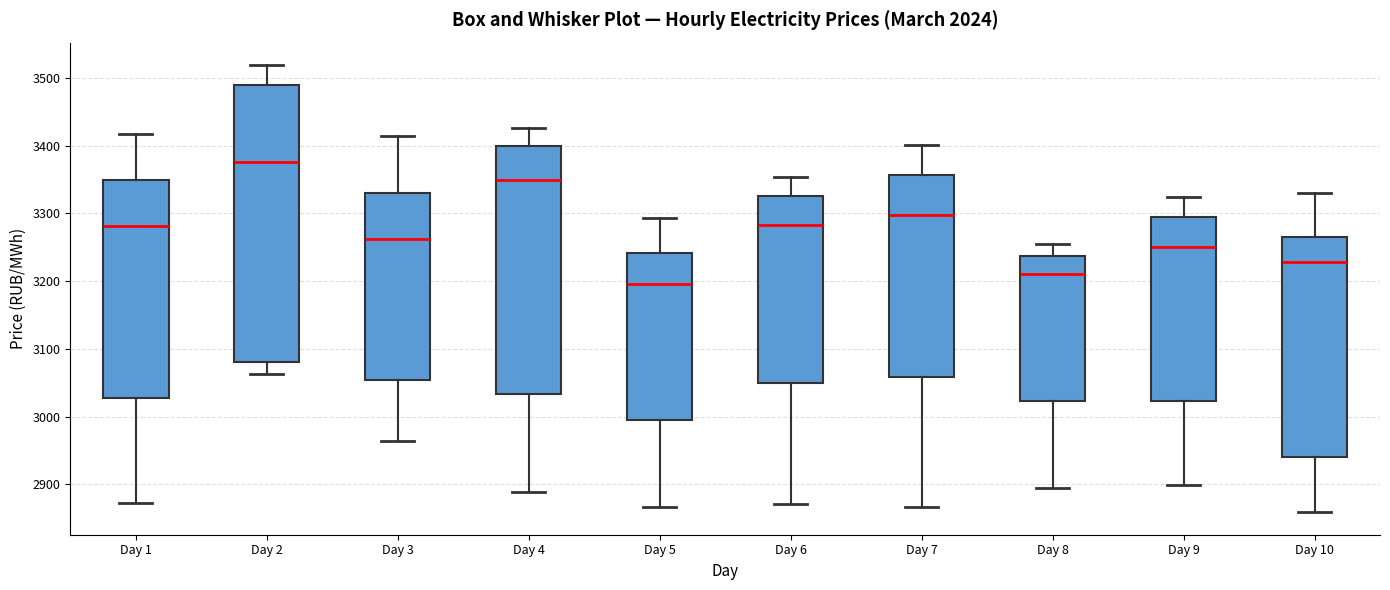

Which box has the lowest median line?

Day 5